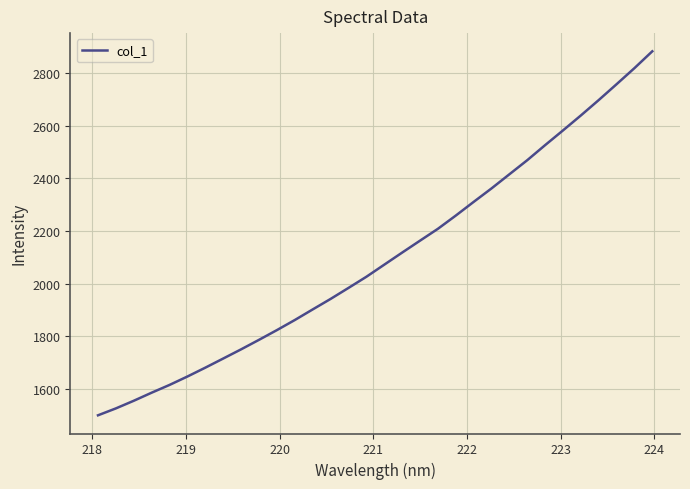

What is the greatest value displayed?

2883.1